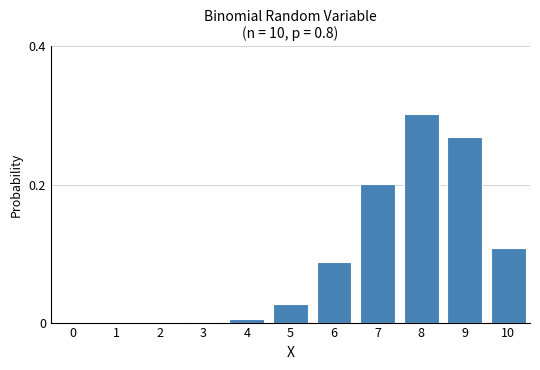

What is the sum of all values?

1.0